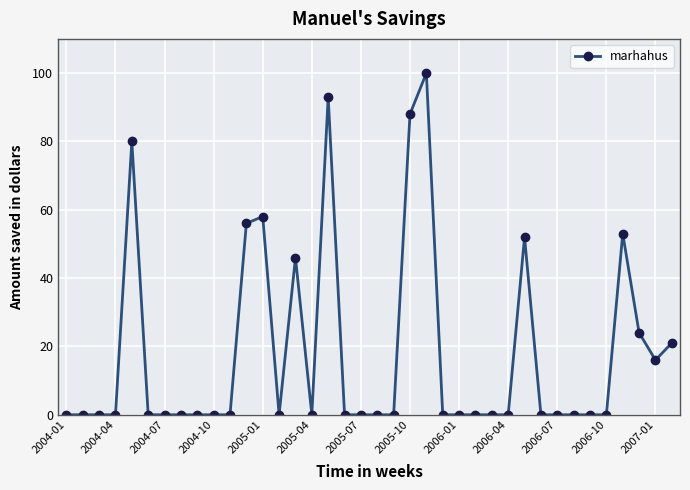

Reading right to left, transcribe all the data shown in this chart.

21	16	24	53	0	0	0	0	0	52	0	0	0	0	0	100	88	0	0	0	0	93	0	46	0	58	56	0	0	0	0	0	0	80	0	0	0	0